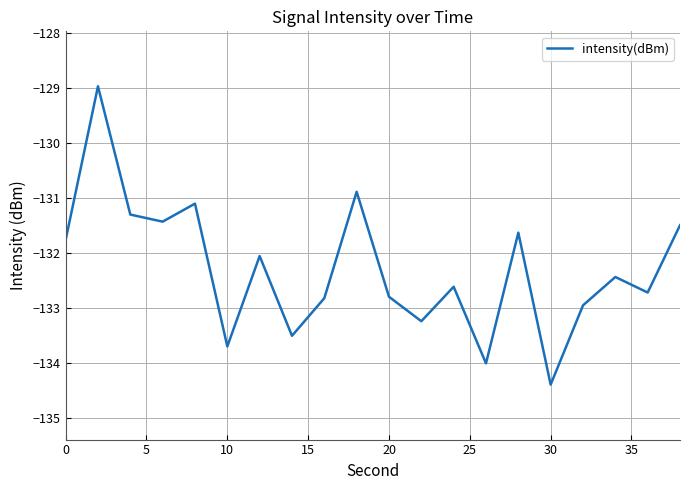

What is the greatest value displayed?

-129.0